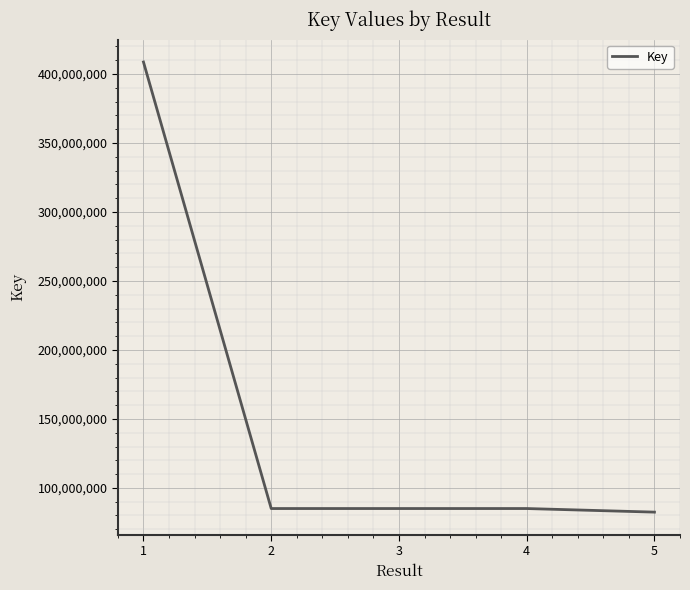

What is the difference between the maximum and minimum values?

326319722